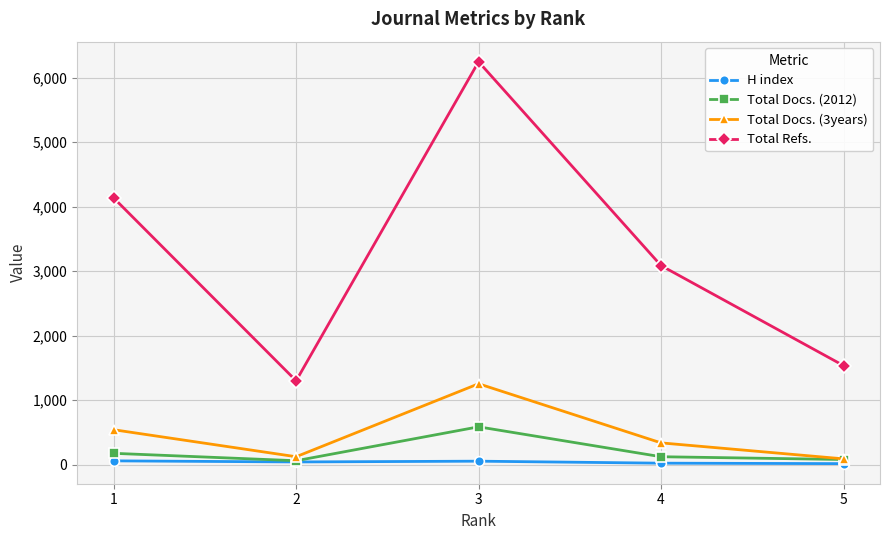

Is this an area chart (filled region under the line)?

No